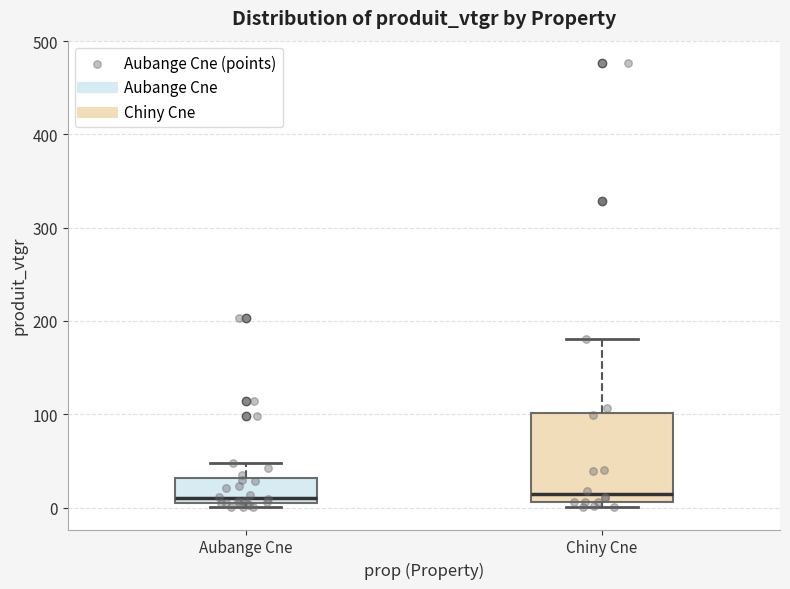

Reading left to right, transcribe this box plot: for each box, give where its median line is, the range the box spans, and where its two whiskers end, as read against the y-axis. The values are not printed on the chart, so give them approximately, as read against the axis.

Aubange Cne: median 10, box 0 to 30, whiskers 0 (just below the box's lower edge) to 50
Chiny Cne: median 10 (just above the box's lower edge), box 10 to 100, whiskers 0 to 180